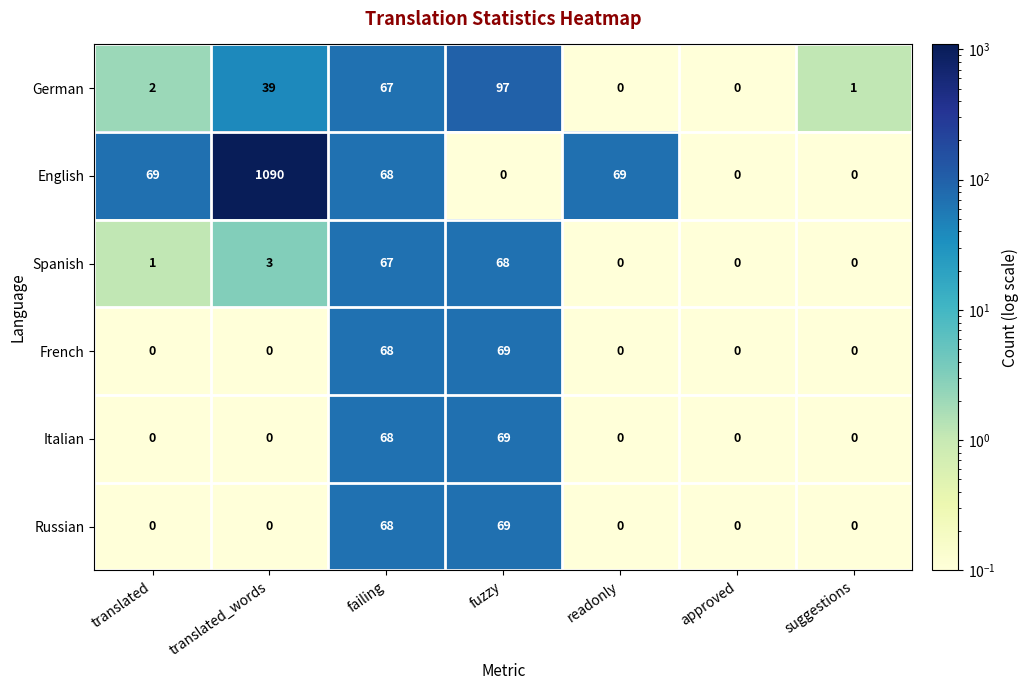

At which label does Russian reach its peak?

fuzzy